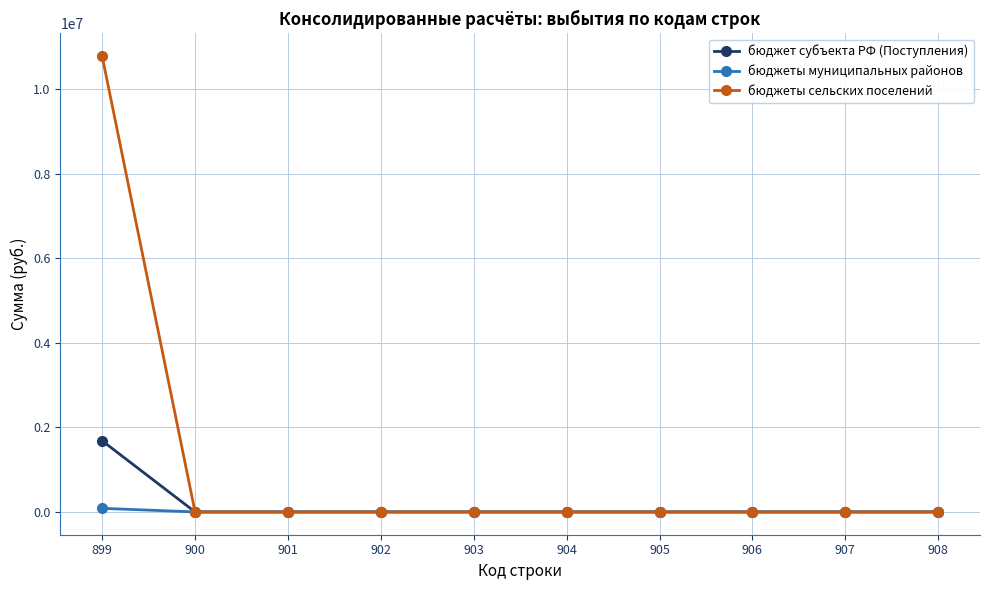

The value of бюджет субъекта РФ (Поступления) at 907 is 0.0. True or false?

True